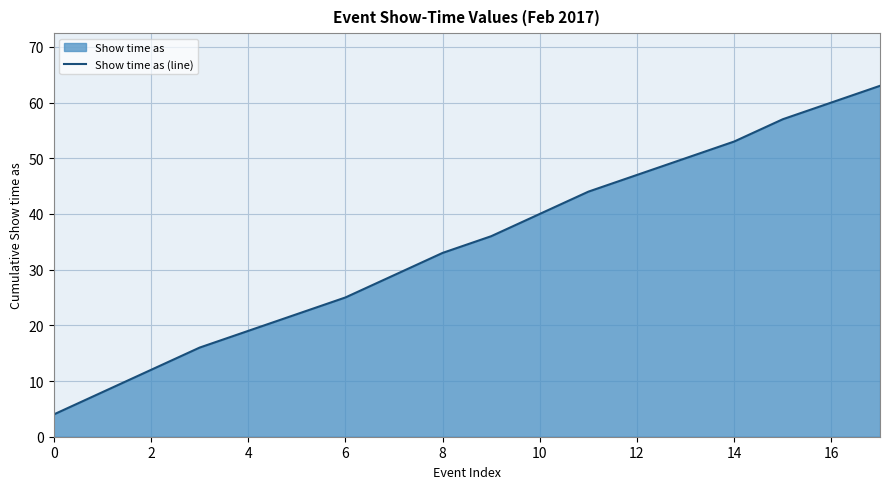

Count the number of categories in the chart.

18